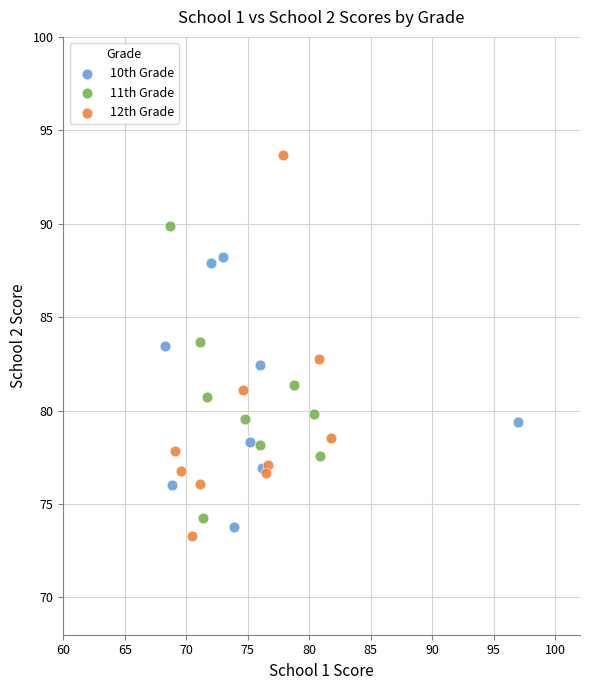

Which series has the widest spread of Y values?

12th Grade